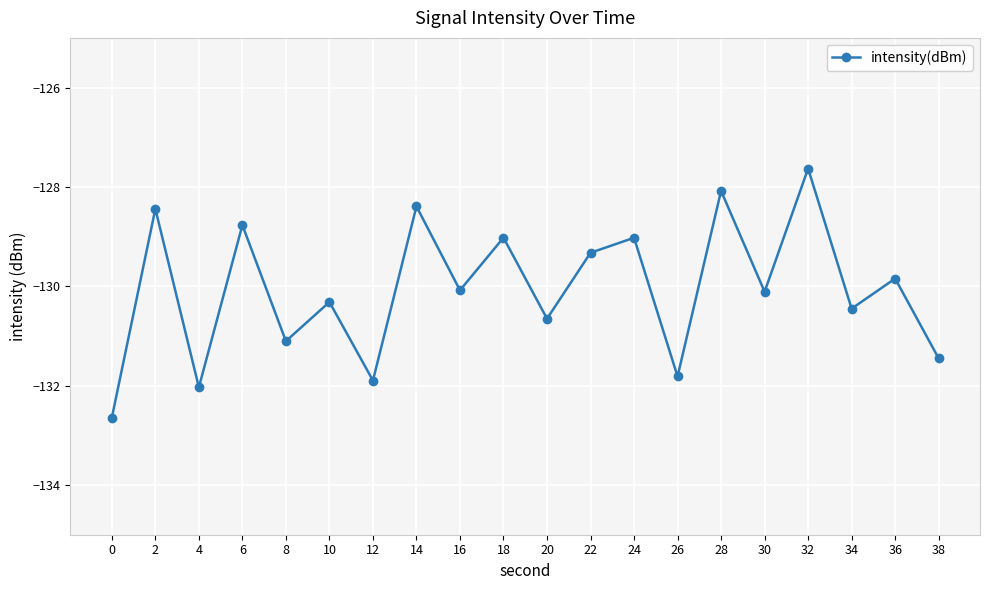

What is the difference between the maximum and second lowest values?

4.4